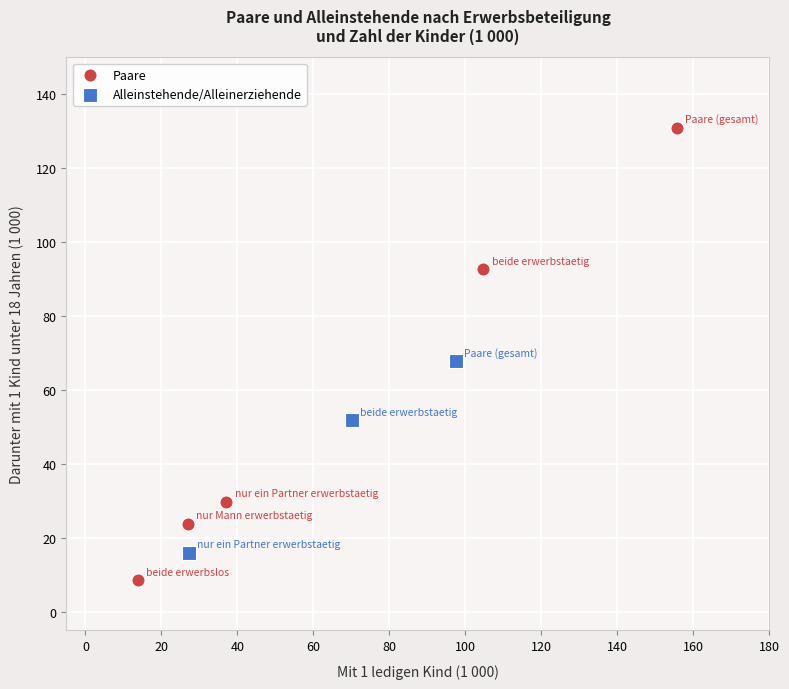

Which series reaches the maximum Y coordinate?

Paare